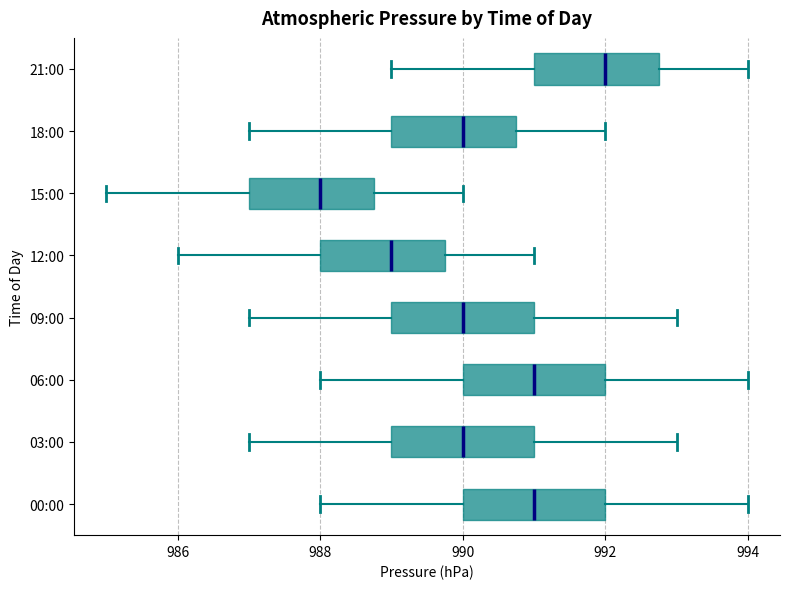

Where does the median line of the box for 15:00 sit on the x-axis? The values are not printed on the chart, so give them approximately, as read against the axis.

988.0